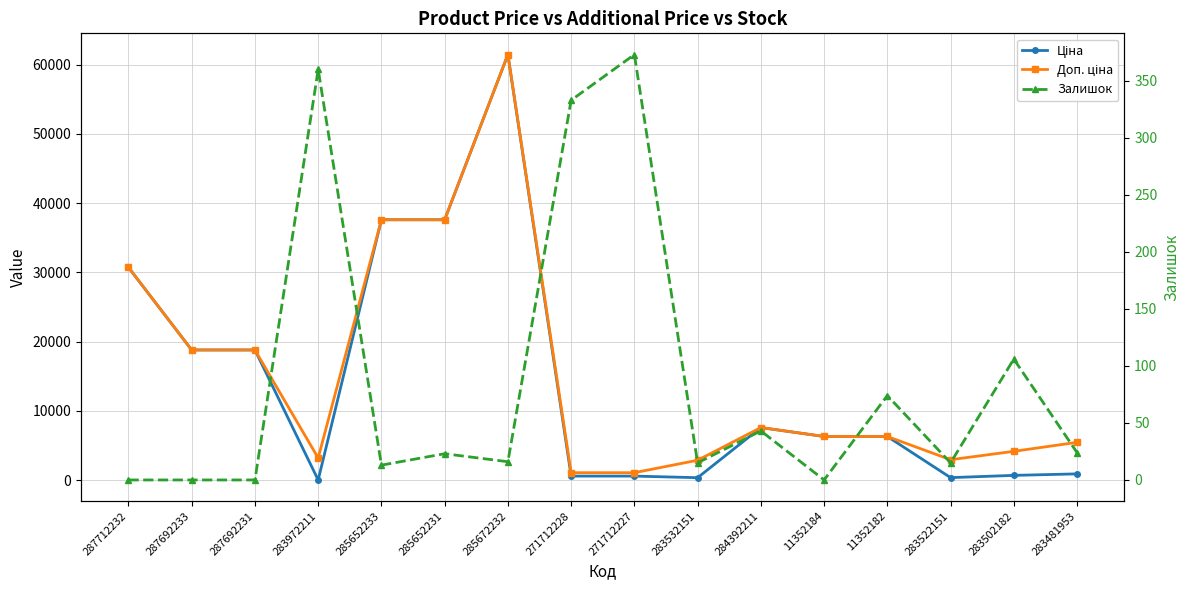

Which series has the widest spread of values?

Ціна